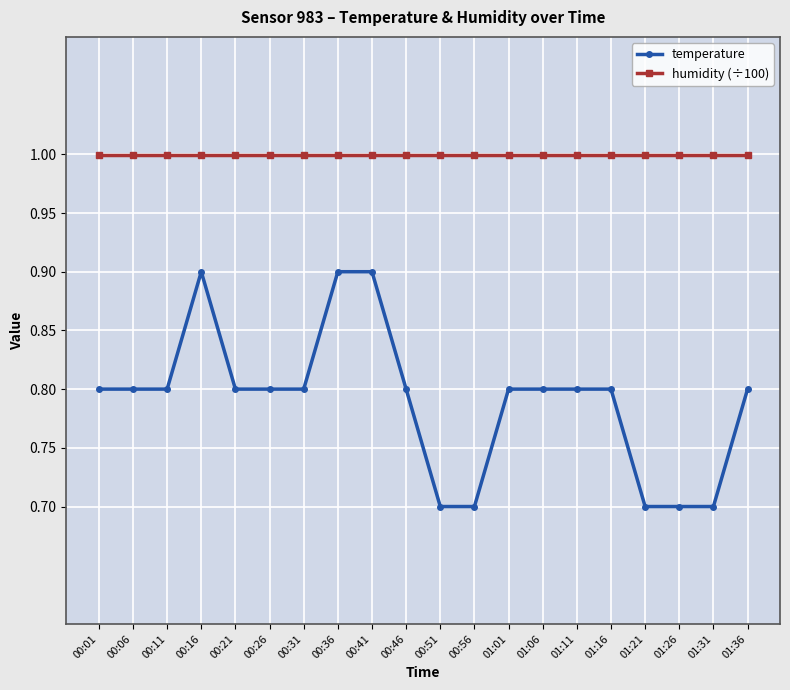

True or false: temperature and humidity (÷100) intersect in this chart.

False